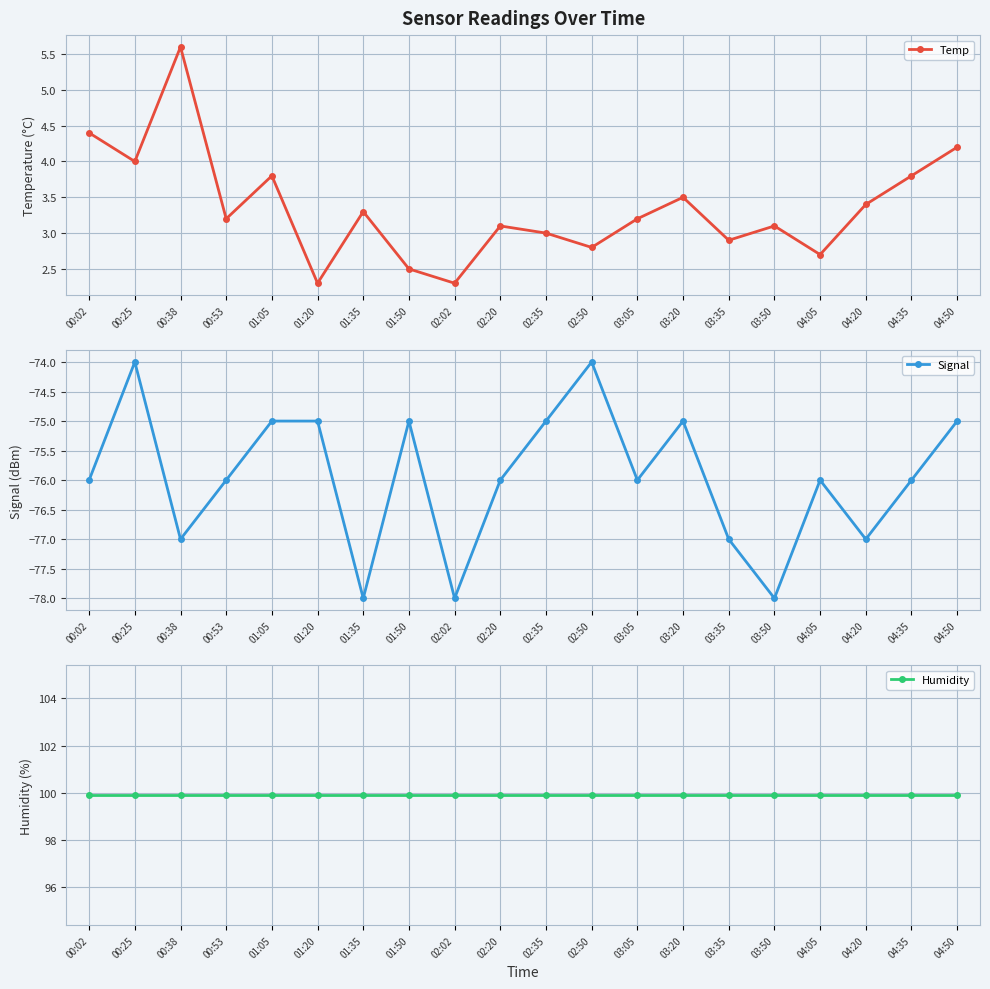

Which has a higher value, 03:35 or 04:50?

04:50